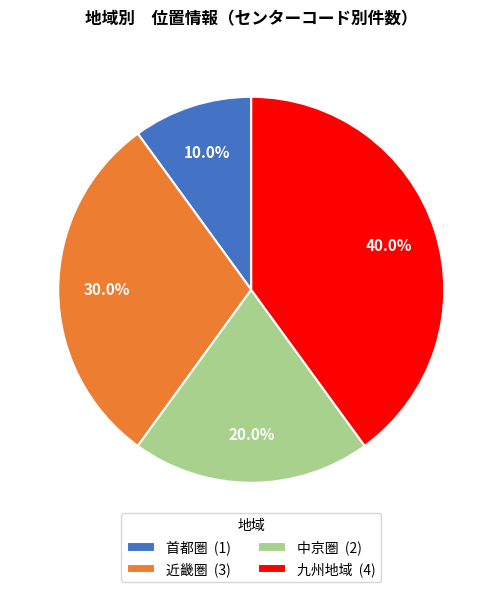

To the nearest percent, what is the difference between the 九州地域 and 近畿圏 slice percentages?

10%